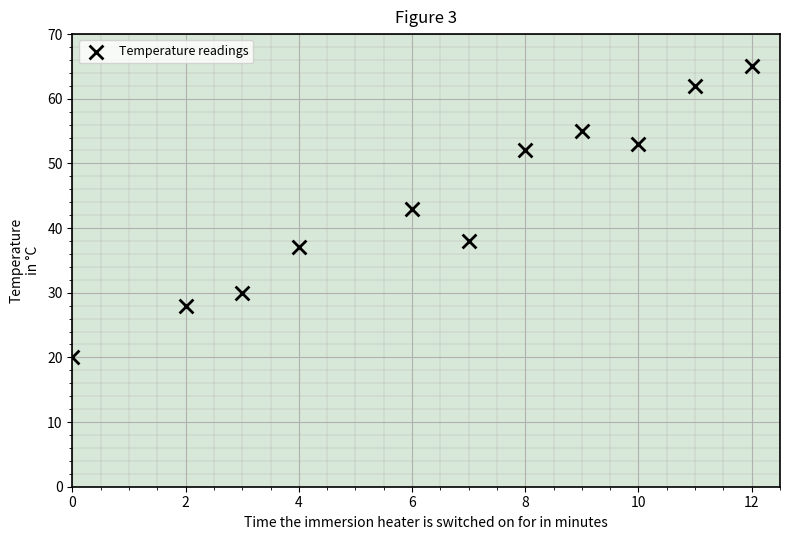

What Y value in the scatter plot is closest to 42?

43